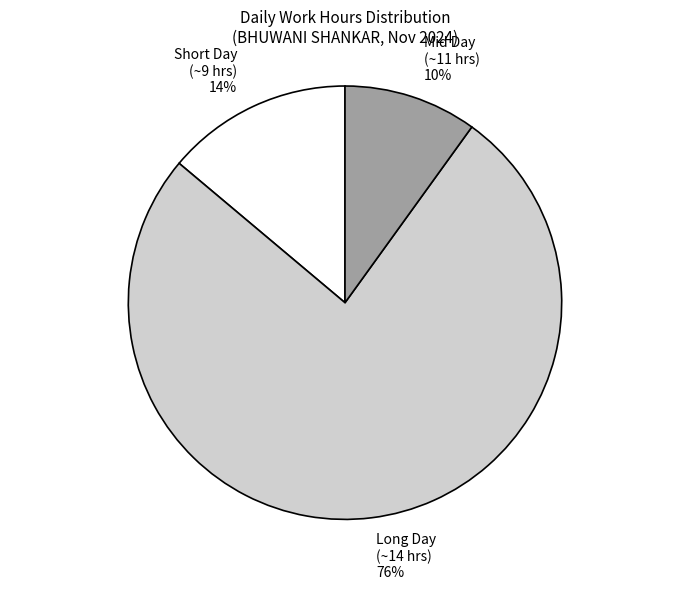

What percentage is the Short Day (~9 hrs) 14% slice, to the nearest percent?

14%